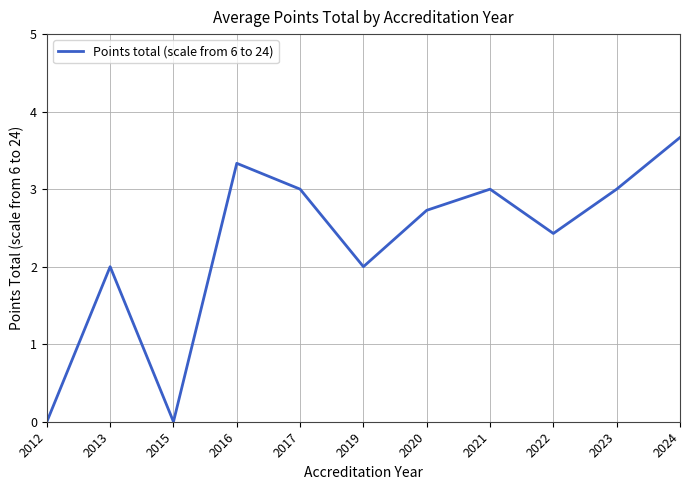

At which category does the chart reach its peak across all series?

2024